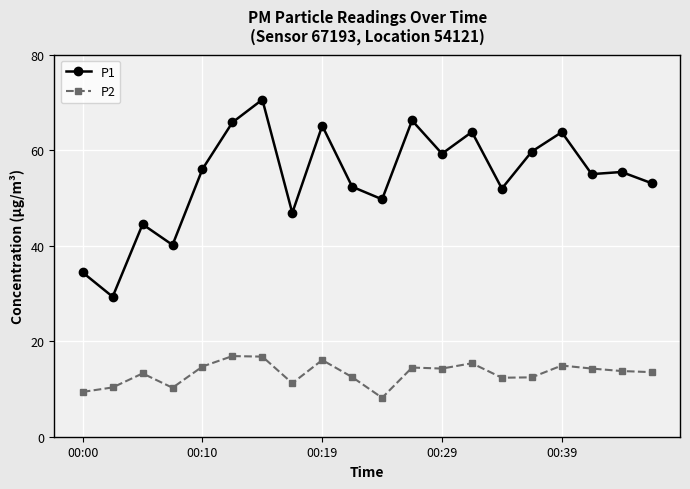

What is the value of the P2 point at the 17th from the left?

14.9